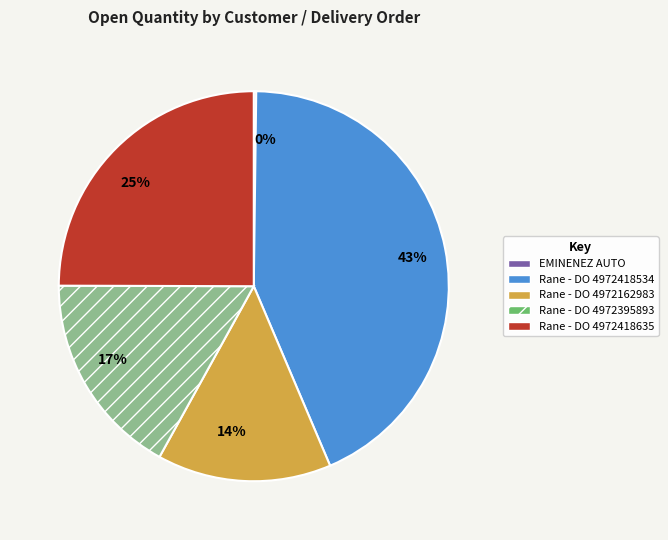

Which category has the biggest portion of the pie?

Rane - DO 4972418534